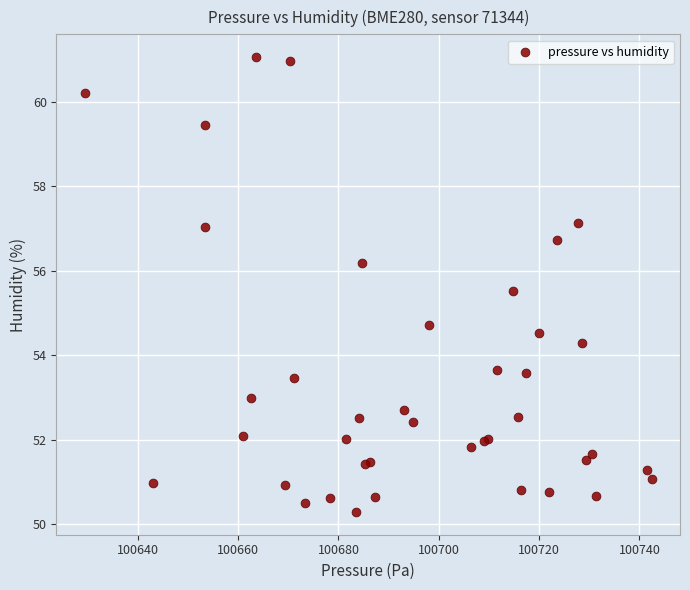

What Y value in the scatter plot is closest to 55?

54.7